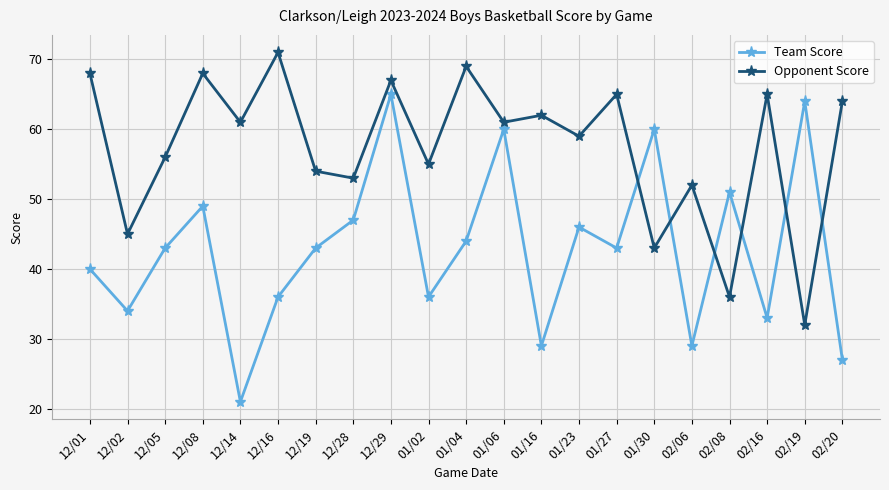

What is the value of the Opponent Score point at the 4th from the left?

68